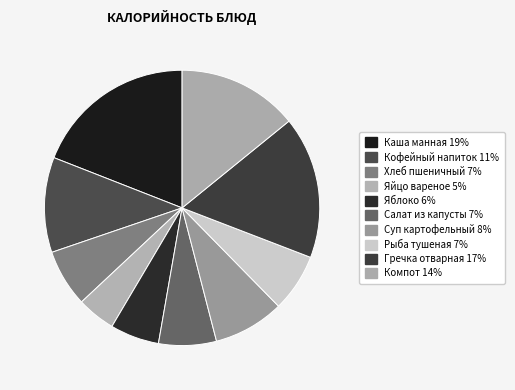

How many segments does this pie chart have?

10